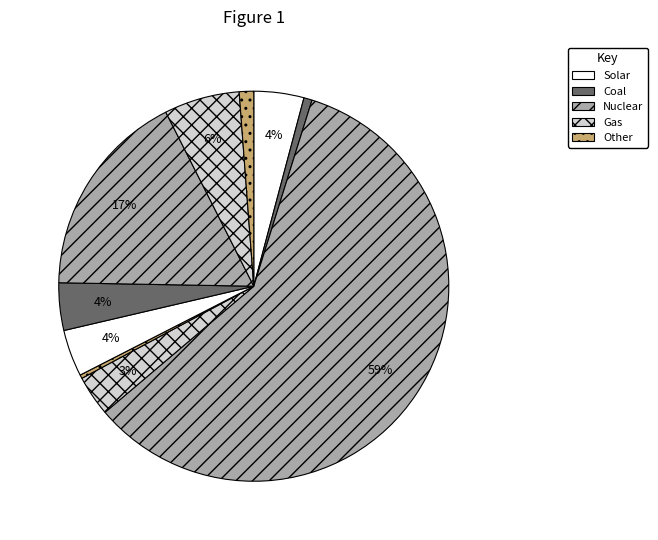

How many segments does this pie chart have?

10